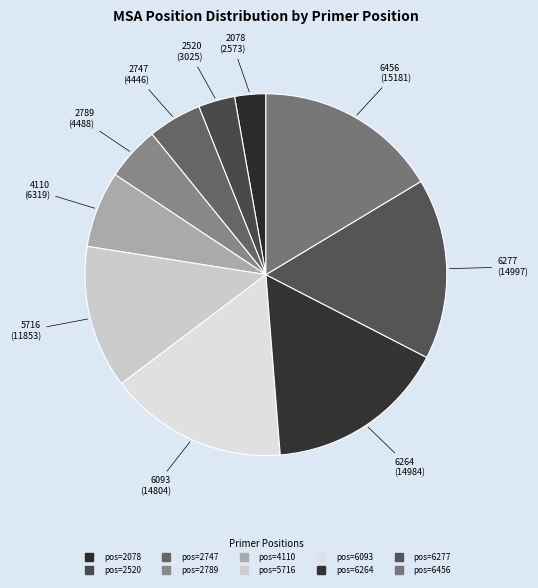

Which slice is the smallest?

2078